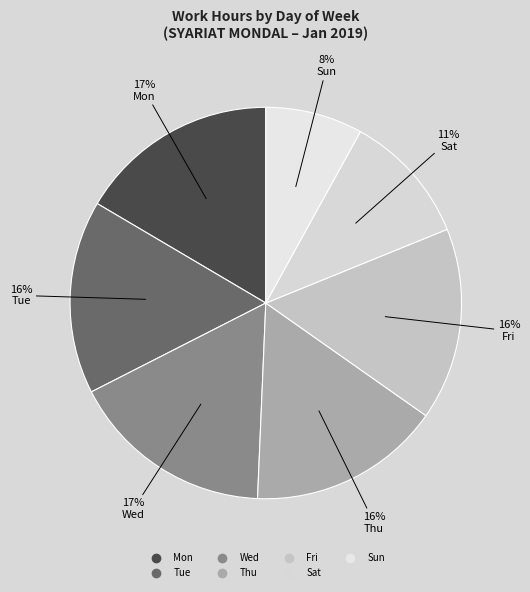

Does Sun represent more than half of the total?

No